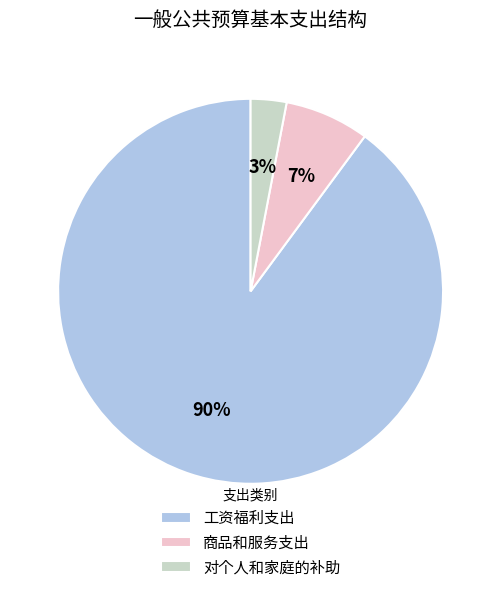

Which slice is the largest?

工资福利支出